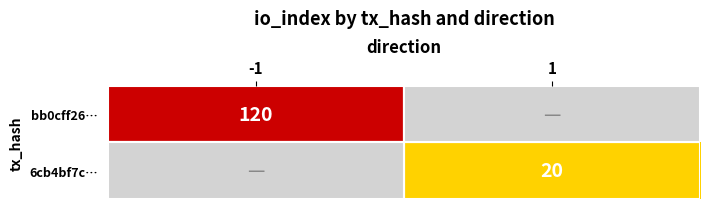

What is the difference between the highest and lowest values at 1?

20